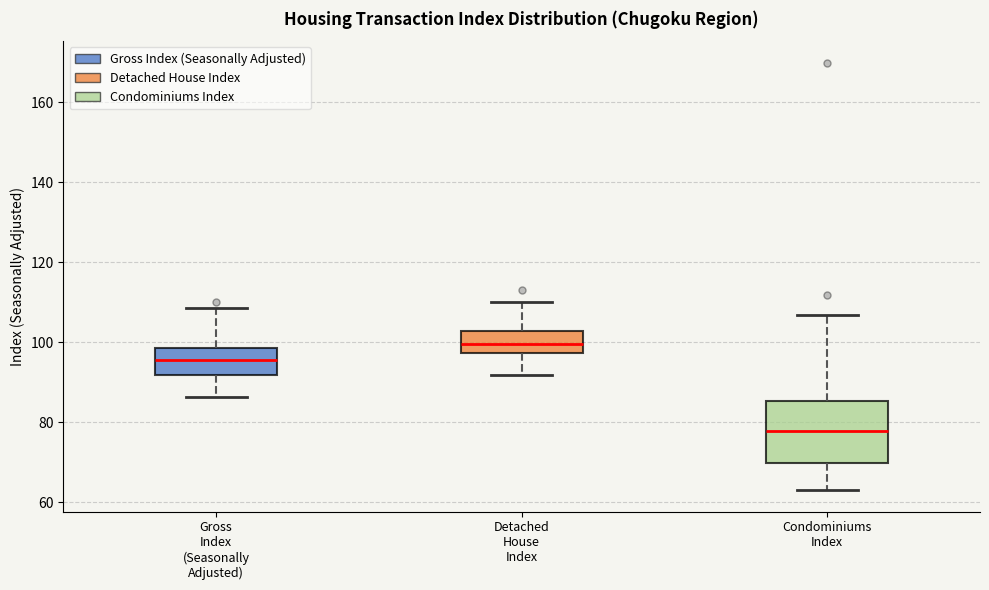

Which box has the highest median line?

Detached House Index